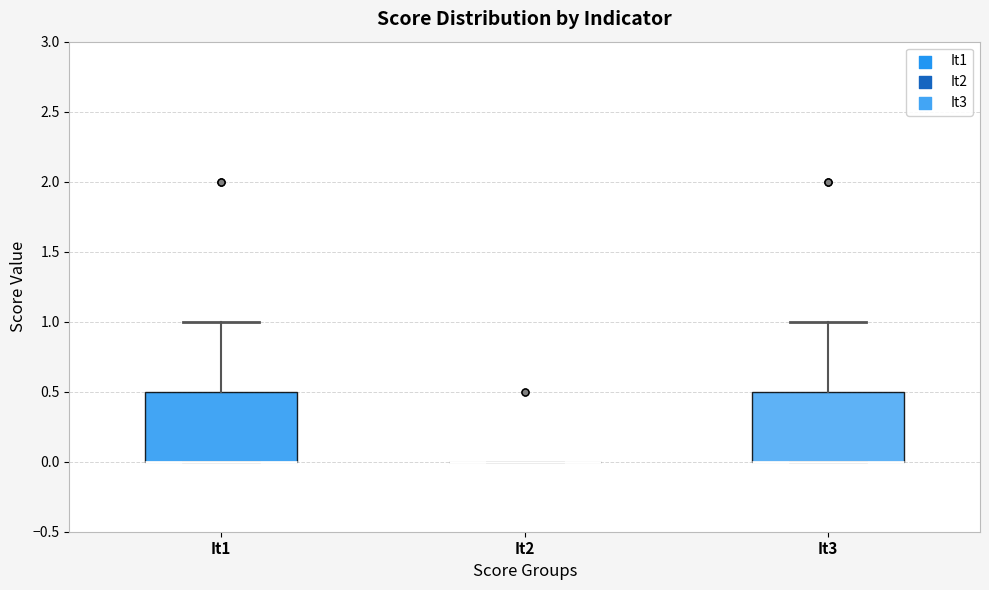

Reading left to right, transcribe this box plot: for each box, give where its median line is, the range the box spans, and where its two whiskers end, as read against the y-axis. The values are not printed on the chart, so give them approximately, as read against the axis.

It1: median 0.0 (drawn on the box's lower edge), box 0.0 to 0.5, whiskers 0.0 to 1.0
It2: box collapsed to a line at 0.0, whiskers 0.0 to 0.0
It3: median 0.0 (drawn on the box's lower edge), box 0.0 to 0.5, whiskers 0.0 to 1.0